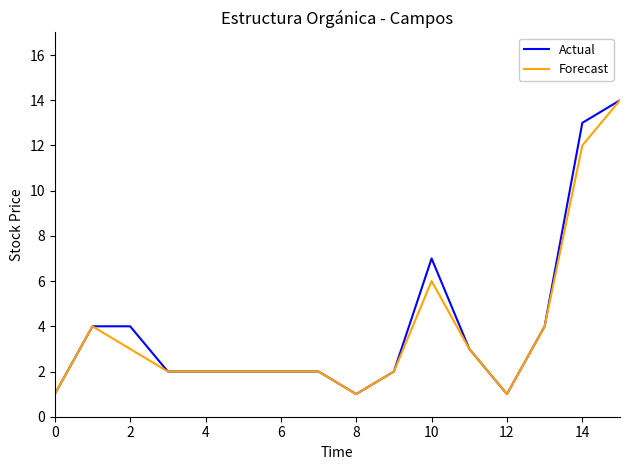

Is this an area chart (filled region under the line)?

No